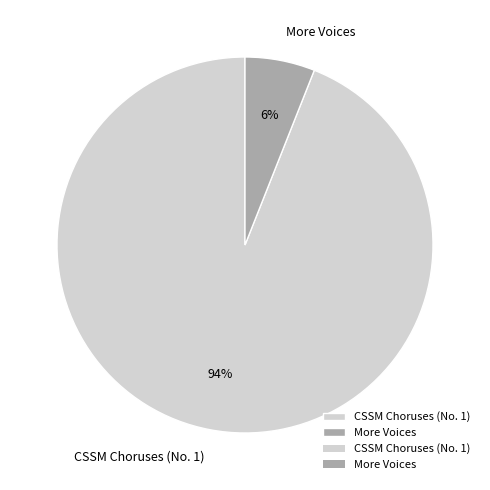

True or false: More Voices accounts for 6% of the total.

True